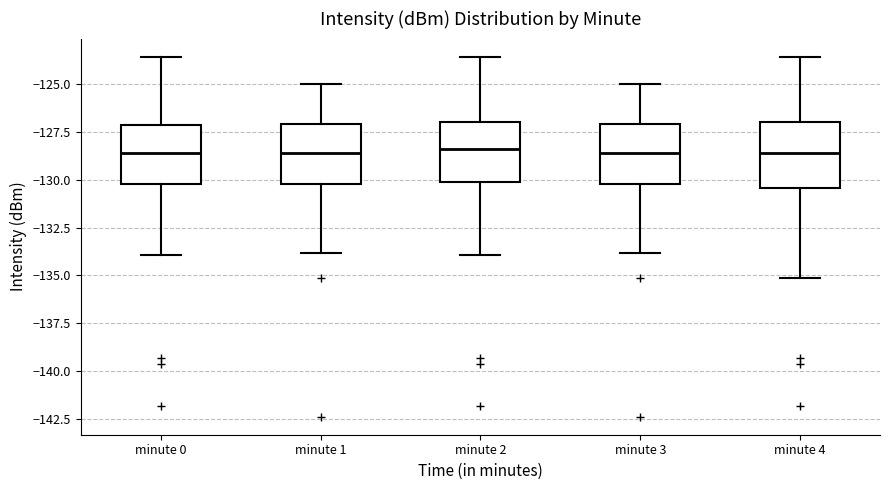

Reading left to right, read every box against the y-axis: the position of its median line, the range the box covers, and the ends of its whiskers. The values are not printed on the chart, so give them approximately, as read against the axis.

minute 0: median -128.5, box -130.0 to -127.0, whiskers -134.0 to -123.5
minute 1: median -128.5, box -130.0 to -127.0, whiskers -134.0 to -125.0
minute 2: median -128.5, box -130.0 to -127.0, whiskers -134.0 to -123.5
minute 3: median -128.5, box -130.0 to -127.0, whiskers -134.0 to -125.0
minute 4: median -128.5, box -130.5 to -127.0, whiskers -135.0 to -123.5